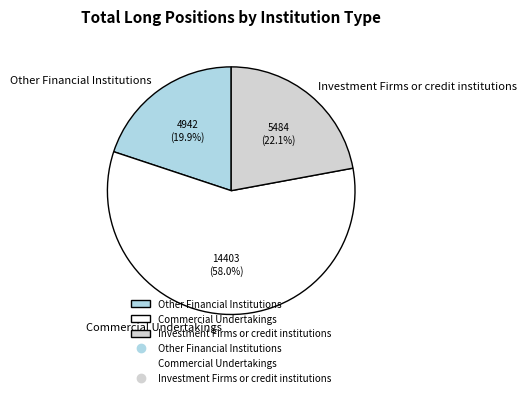

To the nearest percent, what is the combined percentage of Commercial Undertakings and Other Financial Institutions?

78%